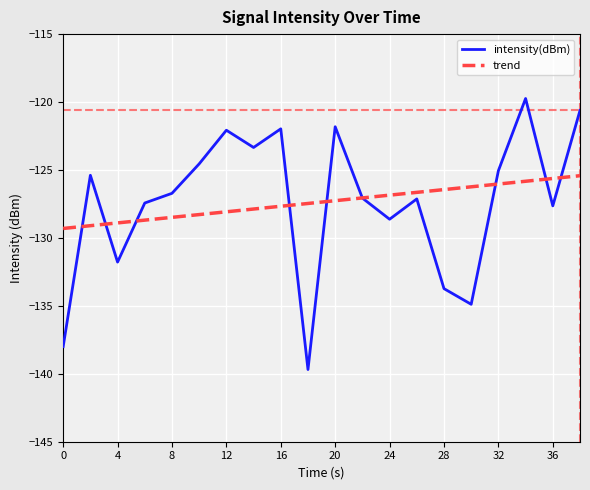

List the labels in order of value, smallest first.

18, 0, 30, 28, 4, 24, 36, 6, 26, 22, 8, 2, 32, 10, 14, 12, 16, 20, 38, 34